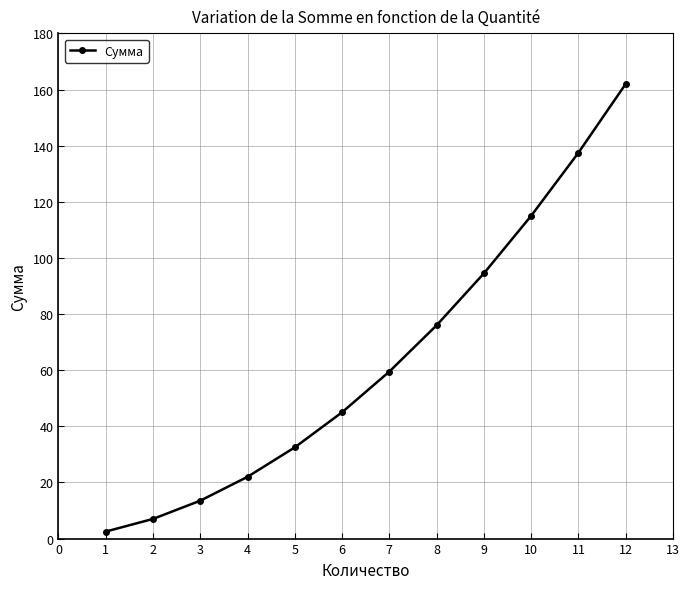

What is the difference between the values at 2 and 10?

108.0